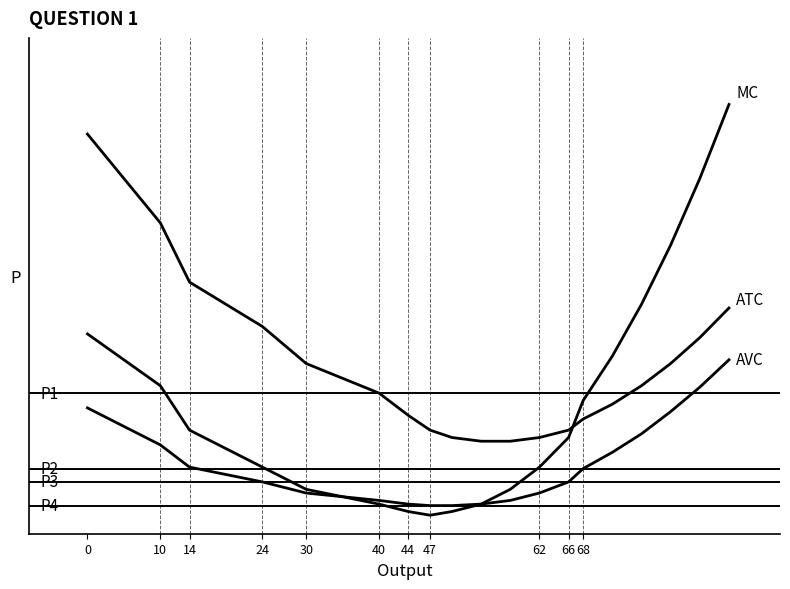

What are all the series names shown in the legend?

MC, ATC, AVC